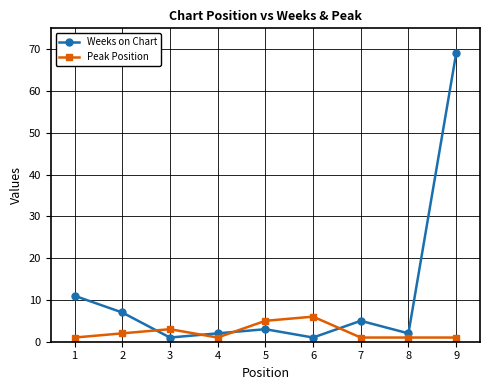

Reading left to right, extract all data points from this chart.

Weeks on Chart: 1=11	2=7	3=1	4=2	5=3	6=1	7=5	8=2	9=69
Peak Position: 1=1	2=2	3=3	4=1	5=5	6=6	7=1	8=1	9=1